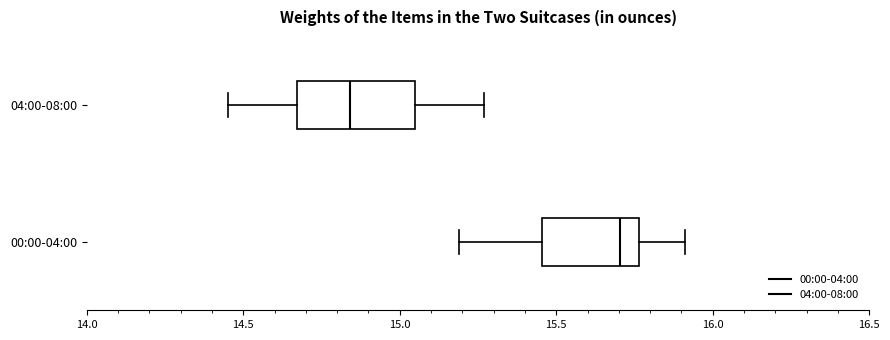

Reading bottom to top, transcribe this box plot: for each box, give where its median line is, the range the box spans, and where its two whiskers end, as read against the x-axis. The values are not printed on the chart, so give them approximately, as read against the axis.

00:00-04:00: median 15.70, box 15.45 to 15.75, whiskers 15.20 to 15.90
04:00-08:00: median 14.85, box 14.65 to 15.05, whiskers 14.45 to 15.25